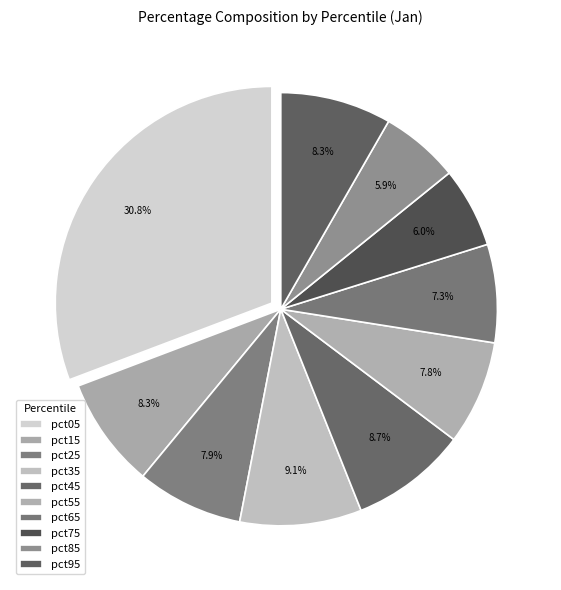

Between pct35 and pct55, which is larger?

pct35